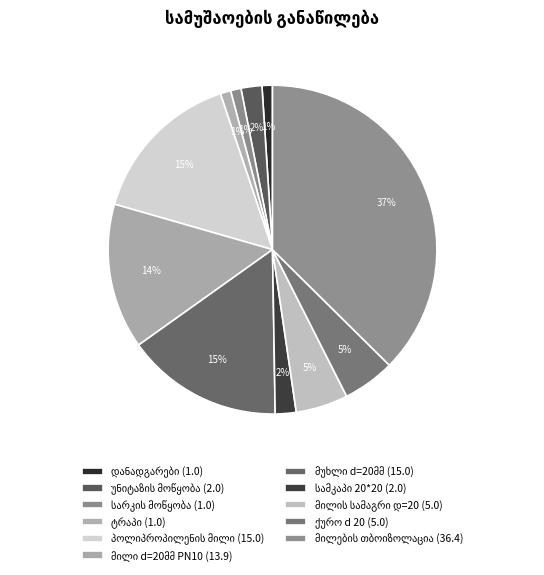

Rank the categories by value from lowest to highest.

დანადგარები, სარკის მოწყობა, ტრაპი, უნიტაზის მოწყობა, სამკაპი 20*20, მილის სამაგრი დ=20, ქურო d 20, მილი d=20მმ PN10, პოლიპროპილენის მილი, მუხლი d=20მმ, მილების თბოიზოლაცია